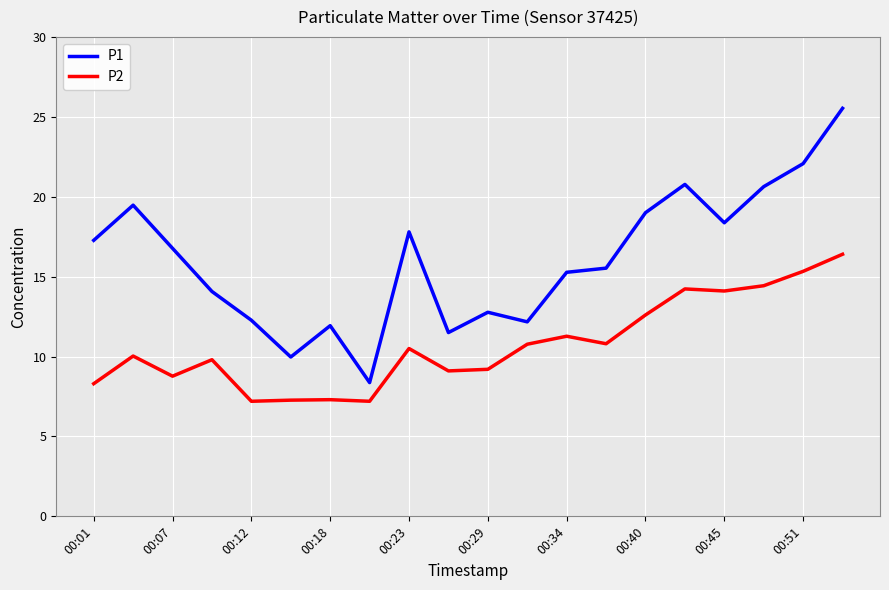

What is the greatest value displayed?

25.5